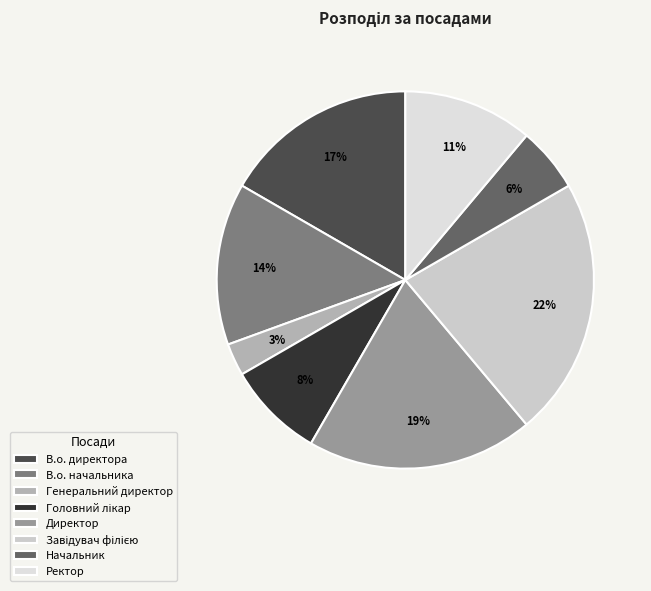

Count the number of slices in the pie.

8